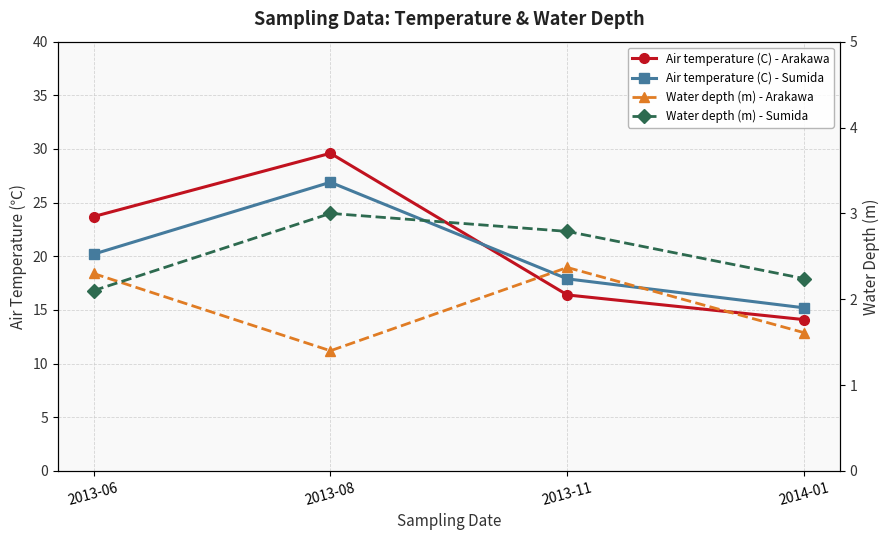

What is the lowest value of the Air temperature (C) - Sumida series?

15.2